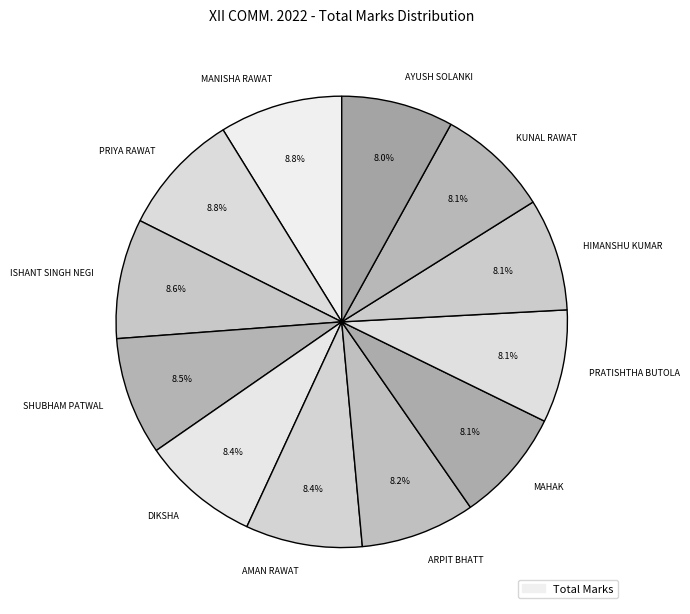

Is DIKSHA the majority of the pie?

No